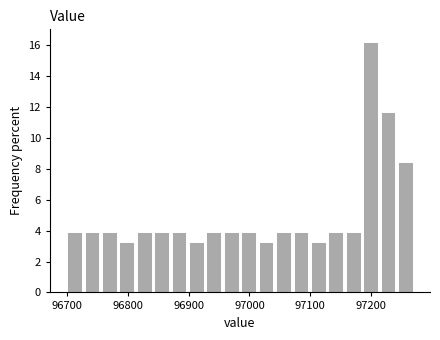

Read against the x-axis, roughly where is the centre of the tallest bar?

97200